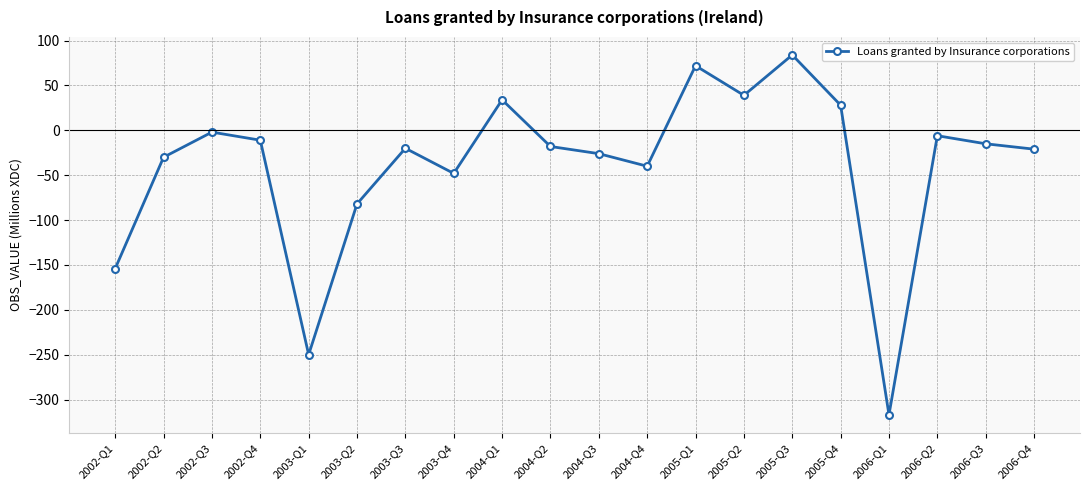

How many positive values are there?

5